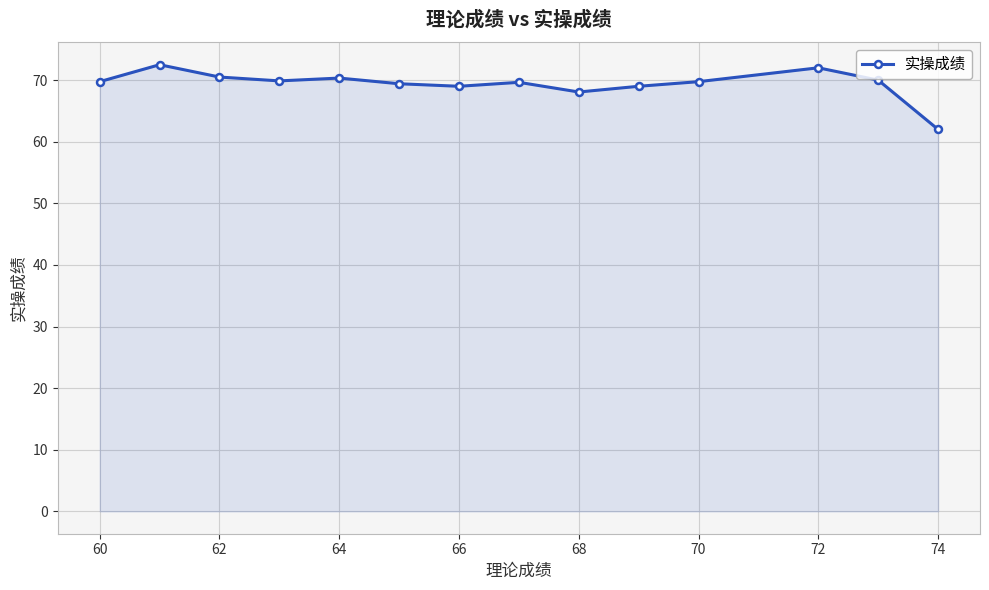

What is the difference between the maximum and minimum values?

10.5